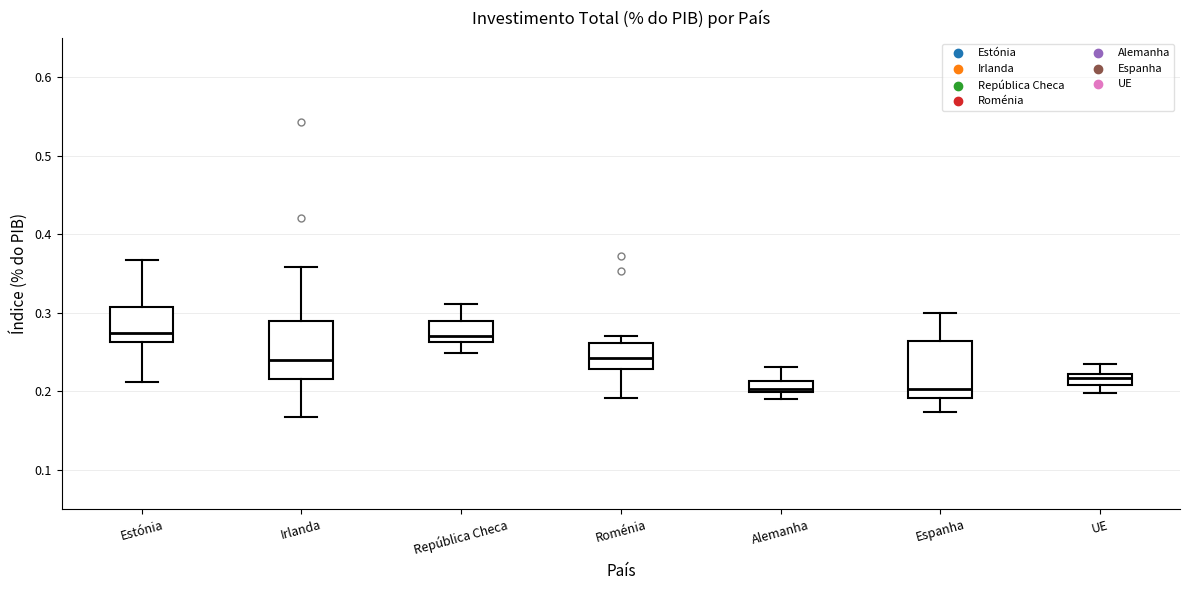

Where does the median line of the box for República Checa sit on the y-axis? The values are not printed on the chart, so give them approximately, as read against the axis.

0.27